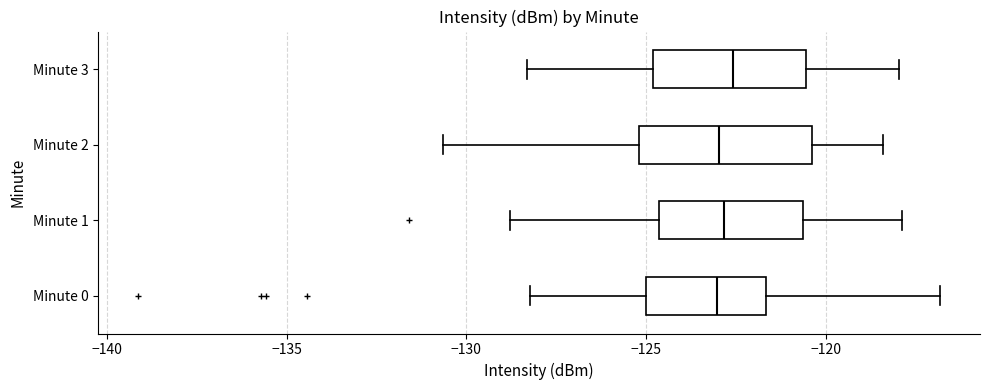

Where is the right edge of the box for Minute 2 on the x-axis? The values are not printed on the chart, so give them approximately, as read against the axis.

-120.5